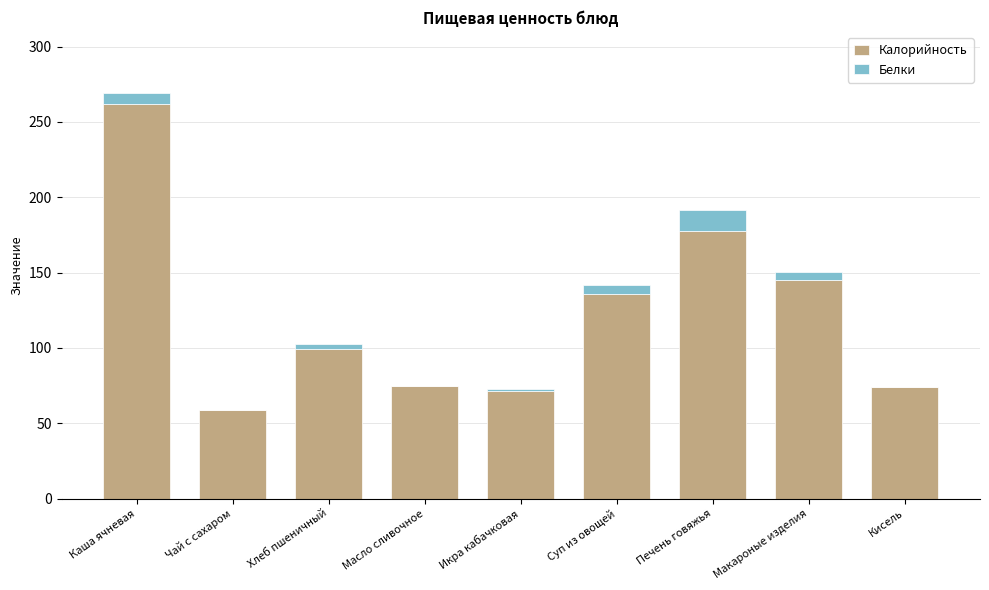

Are the bars horizontal?

No